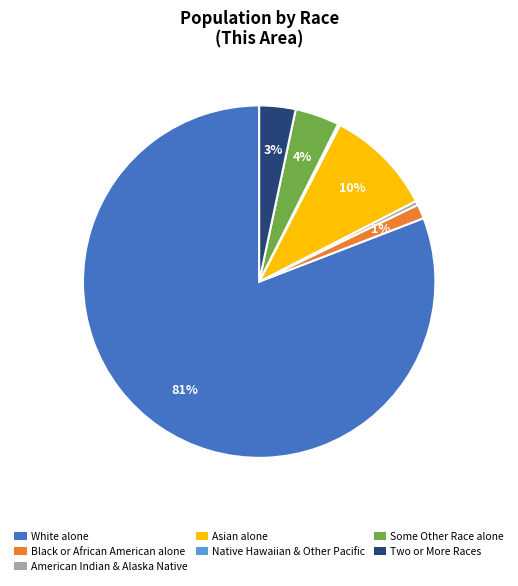

Is there a majority slice in this chart?

Yes